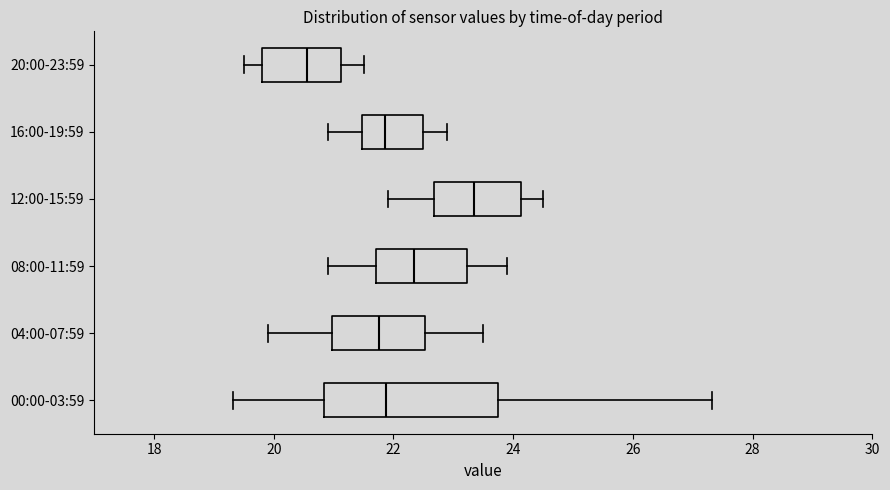

Reading bottom to top, read every box against the x-axis: the position of its median line, the range the box covers, and the ends of its whiskers. The values are not printed on the chart, so give them approximately, as read against the axis.

00:00-03:59: median 21.8, box 20.8 to 23.8, whiskers 19.4 to 27.4
04:00-07:59: median 21.8, box 21.0 to 22.6, whiskers 20.0 to 23.6
08:00-11:59: median 22.4, box 21.8 to 23.2, whiskers 21.0 to 24.0
12:00-15:59: median 23.4, box 22.6 to 24.2, whiskers 22.0 to 24.6
16:00-19:59: median 21.8, box 21.4 to 22.6, whiskers 21.0 to 23.0
20:00-23:59: median 20.6, box 19.8 to 21.2, whiskers 19.6 to 21.6